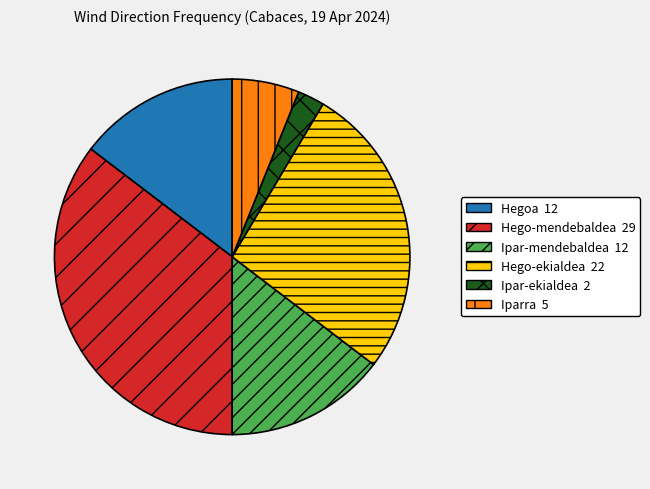

Does any single category account for the majority?

No